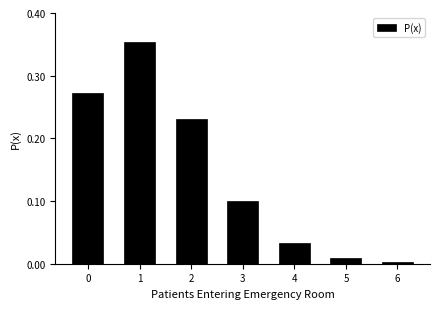

The value at 0 is 0.5. True or false?

False